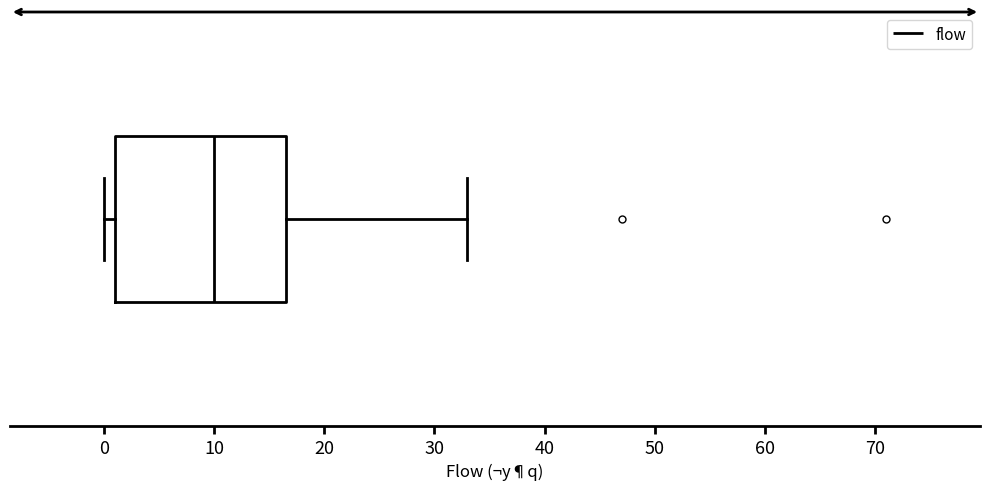

Transcribe this box plot: give where the median line is, the range the box spans, and where the two whiskers end, as read against the x-axis. The values are not printed on the chart, so give them approximately, as read against the axis.

median 10, box 1 to 17, whiskers 0 to 33